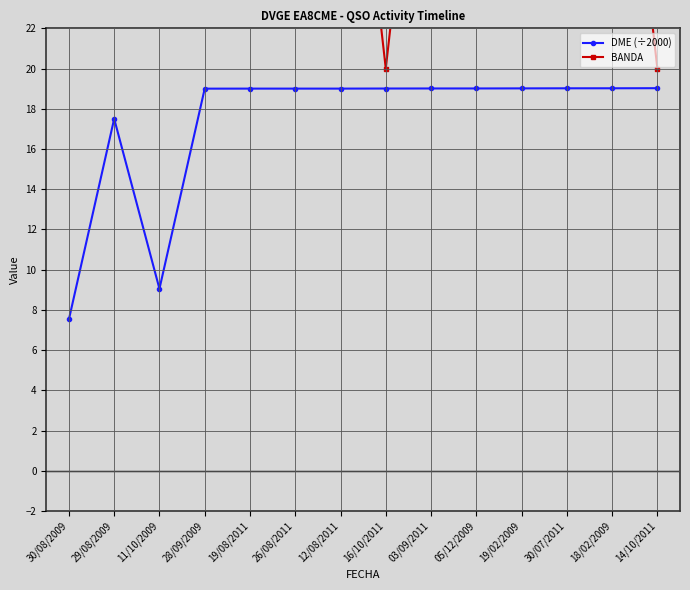

What is the total value across all series at 12/08/2011?

59.0